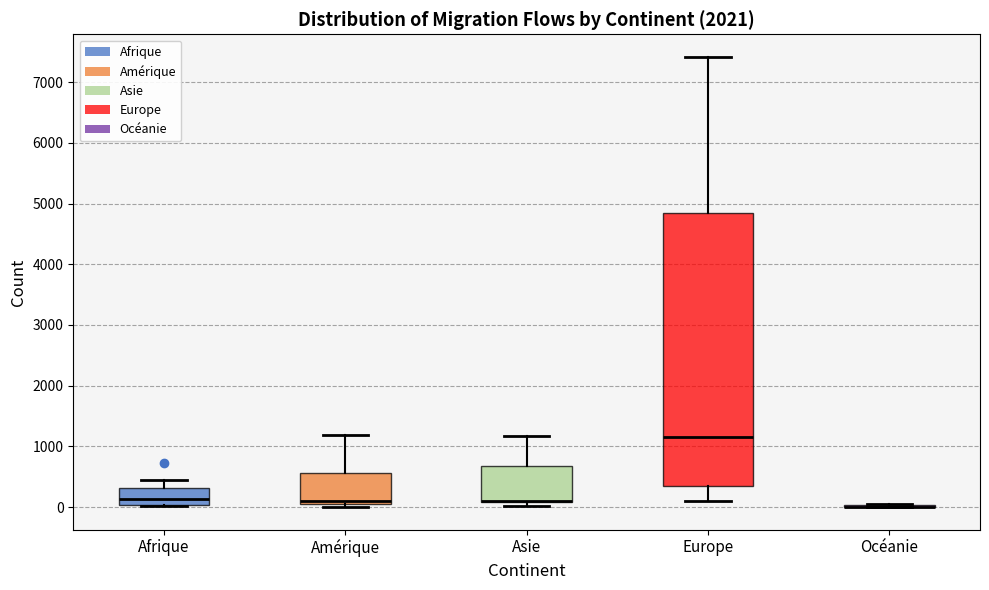

Reading left to right, transcribe this box plot: for each box, give where its median line is, the range the box spans, and where its two whiskers end, as read against the y-axis. The values are not printed on the chart, so give them approximately, as read against the axis.

Afrique: median 100, box 0 to 300, whiskers 0 to 500
Amérique: median 100 (just above the box's lower edge), box 100 to 600, whiskers 0 to 1200
Asie: median 100 (drawn on the box's lower edge), box 100 to 700, whiskers 0 to 1200
Europe: median 1200, box 300 to 4800, whiskers 100 to 7400
Océanie: box collapsed to a line at 0, whiskers 0 to 0